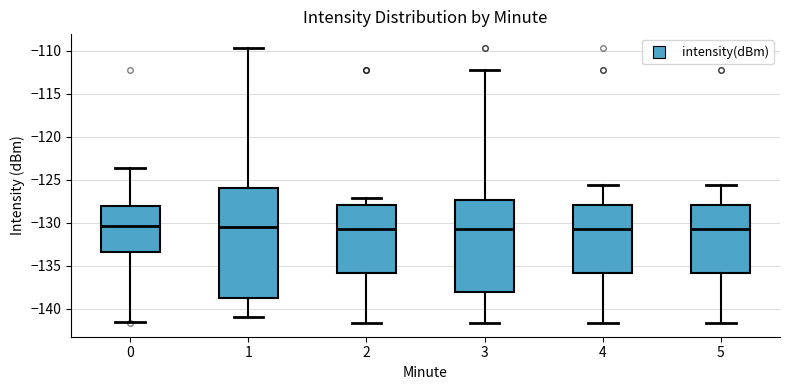

Where does the lower whisker of the box at x = 1 end on the y-axis? The values are not printed on the chart, so give them approximately, as read against the axis.

-141.0